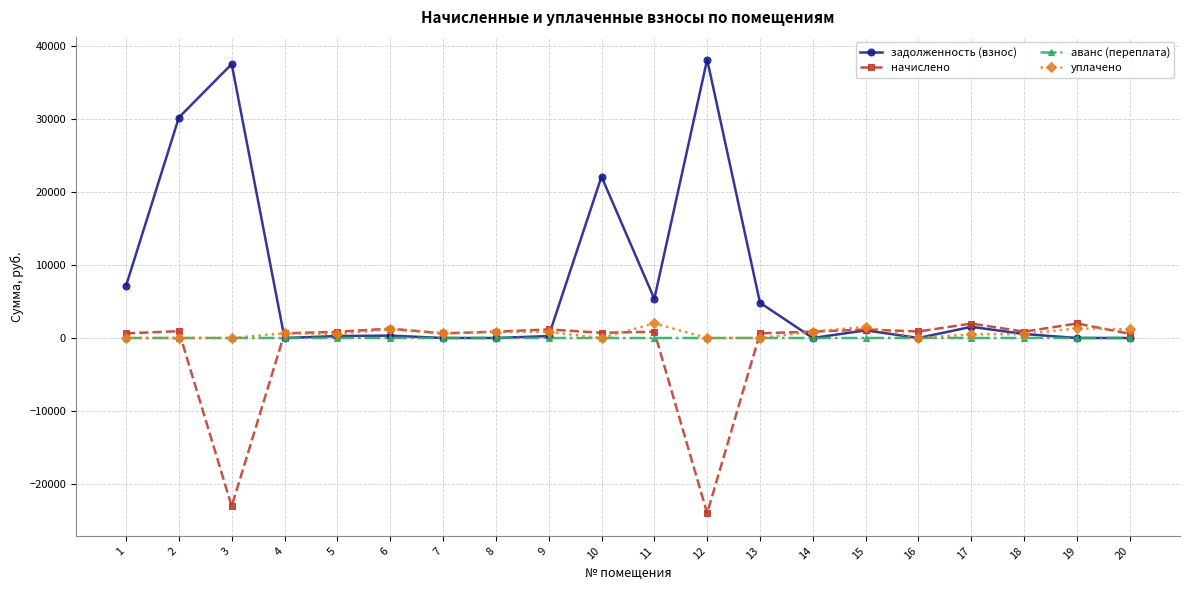

True or false: аванс (переплата) has a value of 0.0 at 11.

True